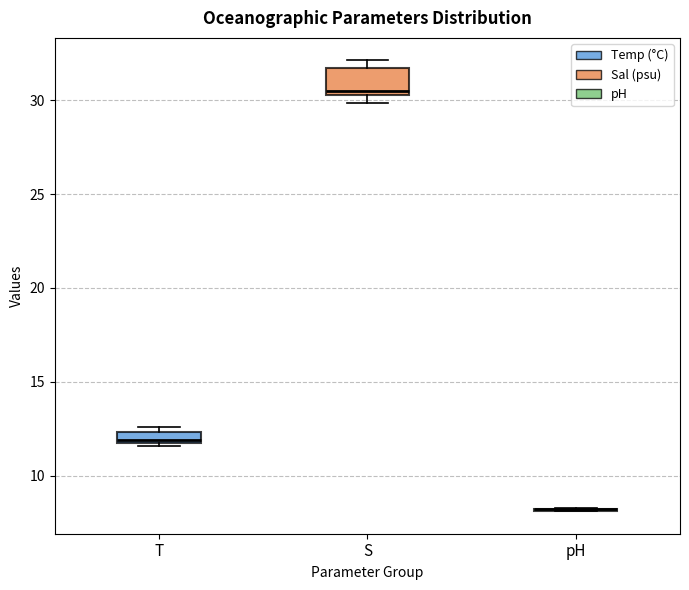

Where does the median line of the box for T sit on the y-axis? The values are not printed on the chart, so give them approximately, as read against the axis.

12.0